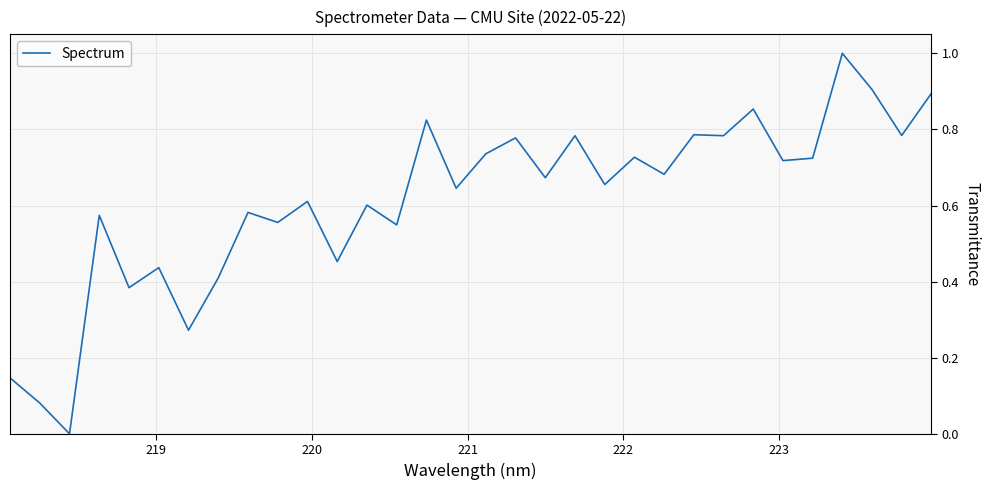

What is the maximum value shown in the chart?

1.0